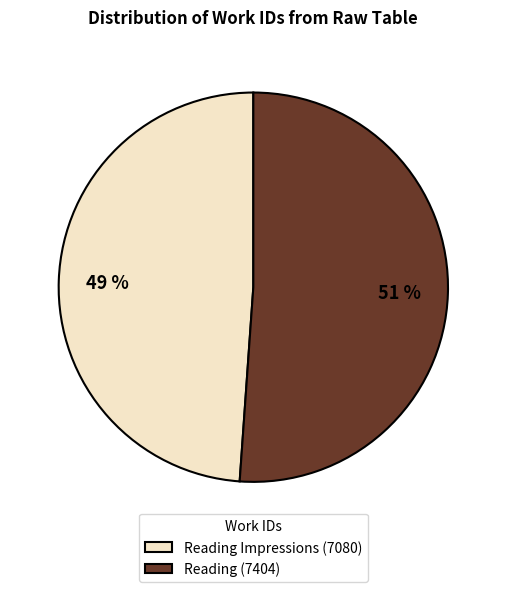

True or false: Reading (7404) accounts for 51% of the total.

True